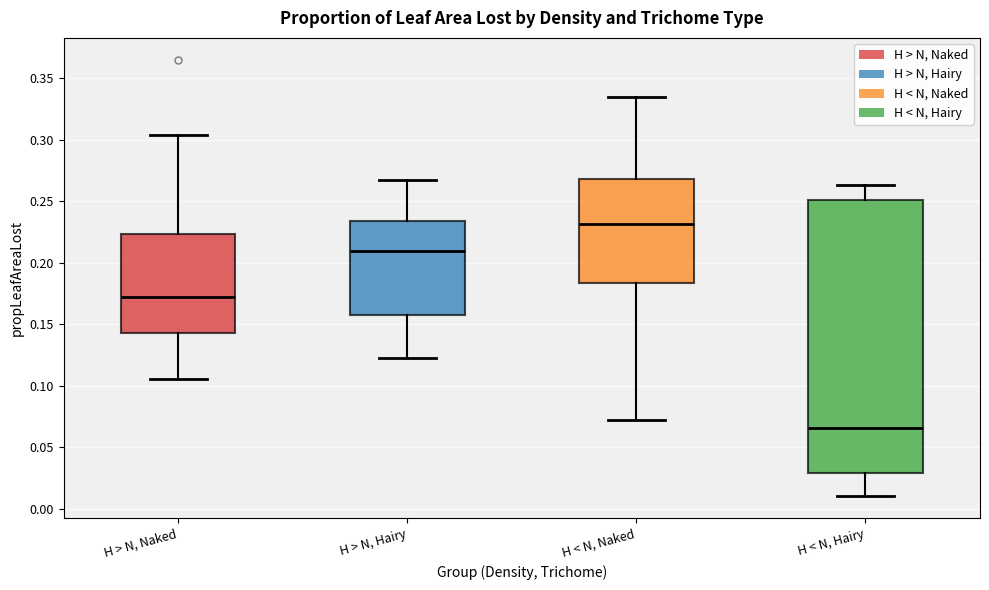

Which box has the highest median line?

H < N, Naked